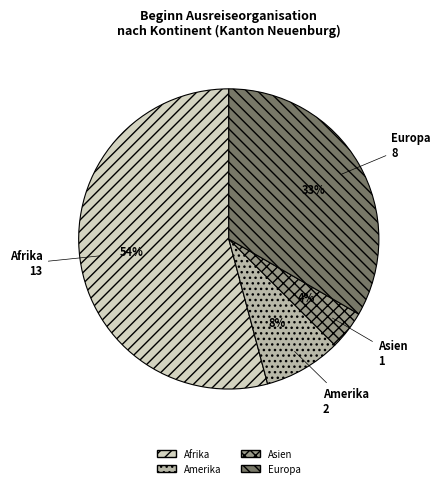

To the nearest percent, what percentage of the pie is Asien?

4%